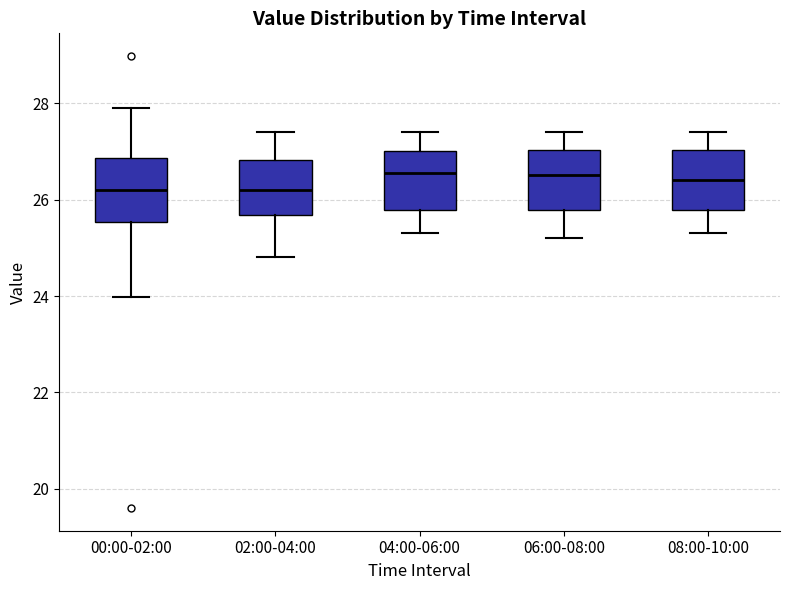

Reading left to right, transcribe this box plot: for each box, give where its median line is, the range the box spans, and where its two whiskers end, as read against the y-axis. The values are not printed on the chart, so give them approximately, as read against the axis.

00:00-02:00: median 26.2, box 25.6 to 26.8, whiskers 24.0 to 28.0
02:00-04:00: median 26.2, box 25.6 to 26.8, whiskers 24.8 to 27.4
04:00-06:00: median 26.6, box 25.8 to 27.0, whiskers 25.4 to 27.4
06:00-08:00: median 26.6, box 25.8 to 27.0, whiskers 25.2 to 27.4
08:00-10:00: median 26.4, box 25.8 to 27.0, whiskers 25.4 to 27.4